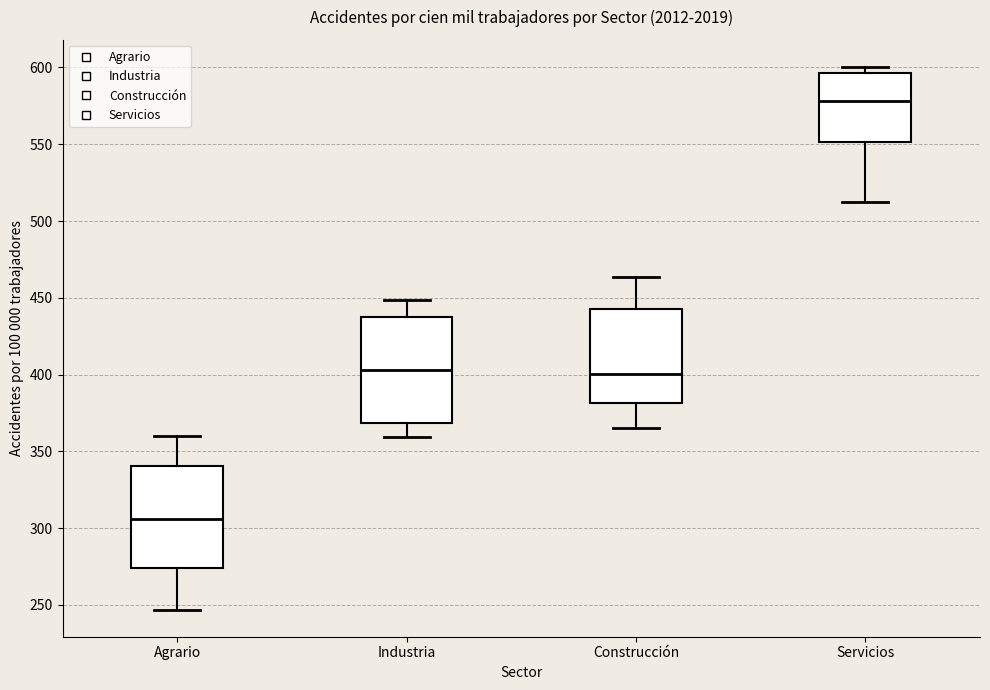

Reading left to right, transcribe this box plot: for each box, give where its median line is, the range the box spans, and where its two whiskers end, as read against the y-axis. The values are not printed on the chart, so give them approximately, as read against the axis.

Agrario: median 305, box 275 to 340, whiskers 245 to 360
Industria: median 405, box 370 to 440, whiskers 360 to 450
Construcción: median 400, box 380 to 445, whiskers 365 to 465
Servicios: median 580, box 550 to 595, whiskers 510 to 600